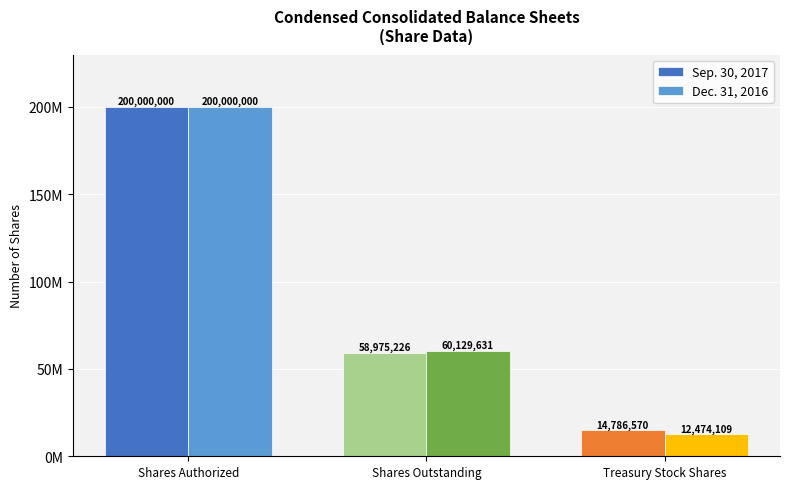

What is the total value across all series at Shares Outstanding?

119104857